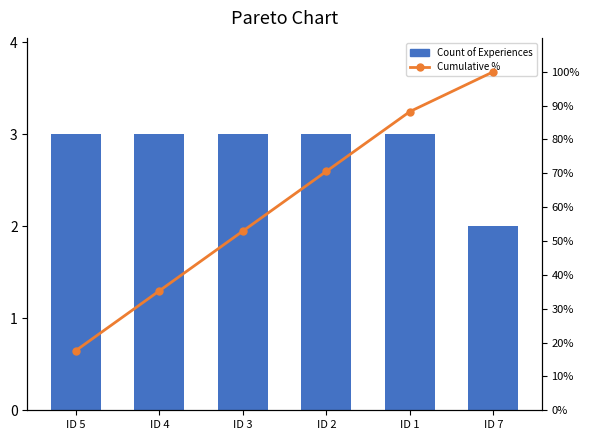

The value of Cumulative % at ID 7 is 164.4. True or false?

False